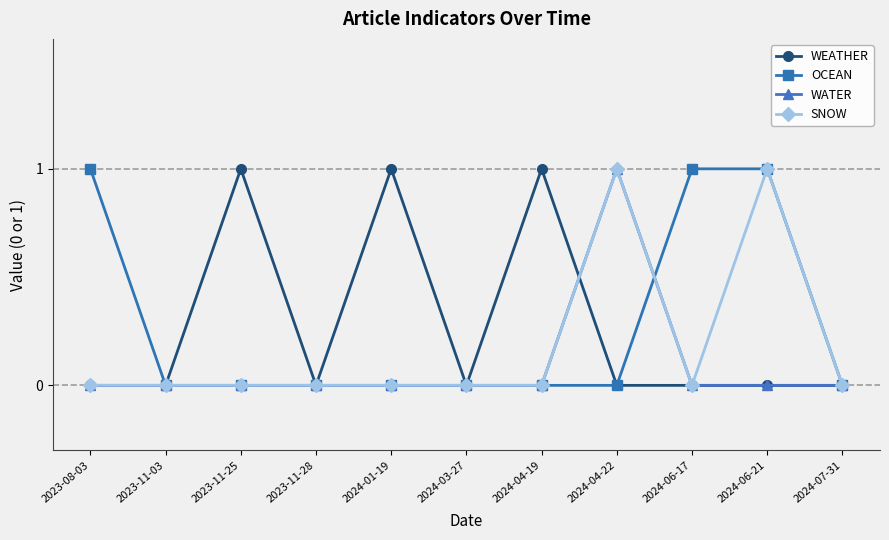

Which series changed the most between 2023-11-25 and 2024-03-27?

WEATHER